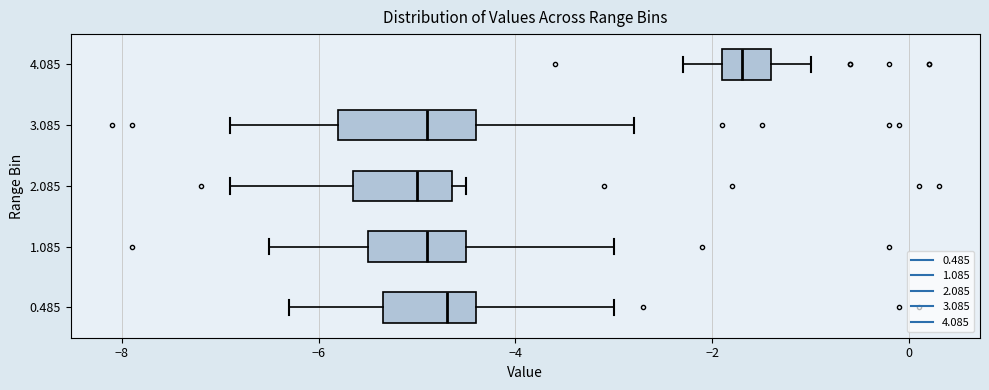

Where does the left whisker of the box at y = 4.085 end on the x-axis? The values are not printed on the chart, so give them approximately, as read against the axis.

-2.2